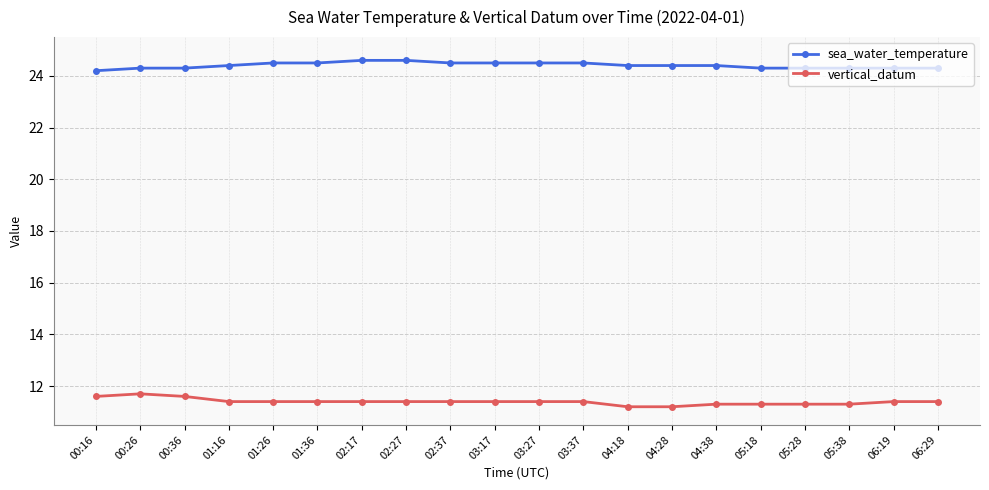

What is the difference between the highest and lowest values at 00:16?

12.6